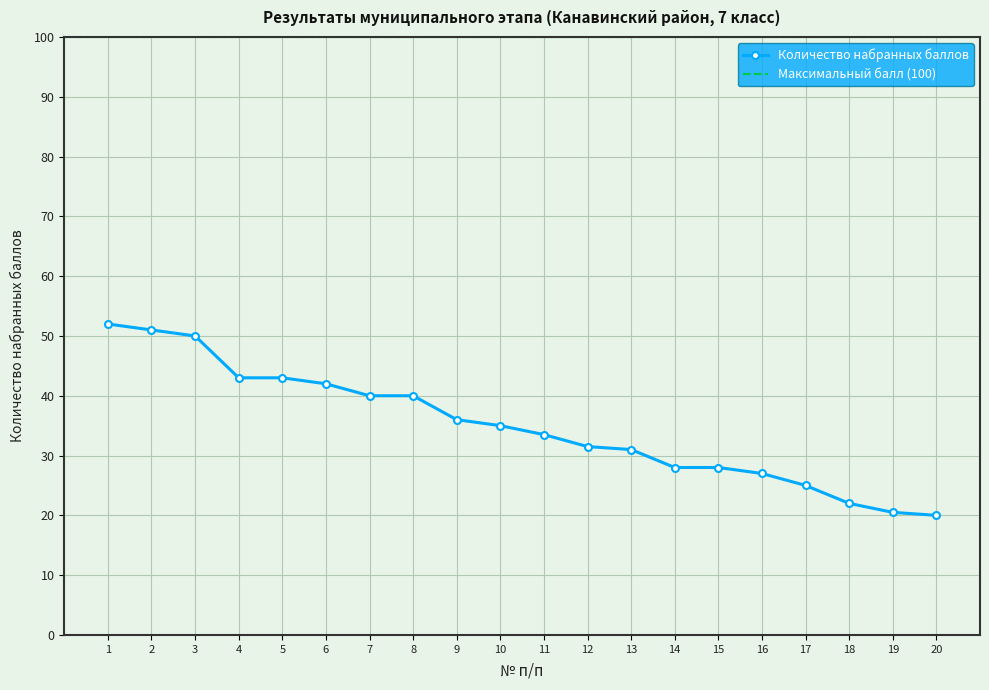

Which label corresponds to the largest value in the chart?

1